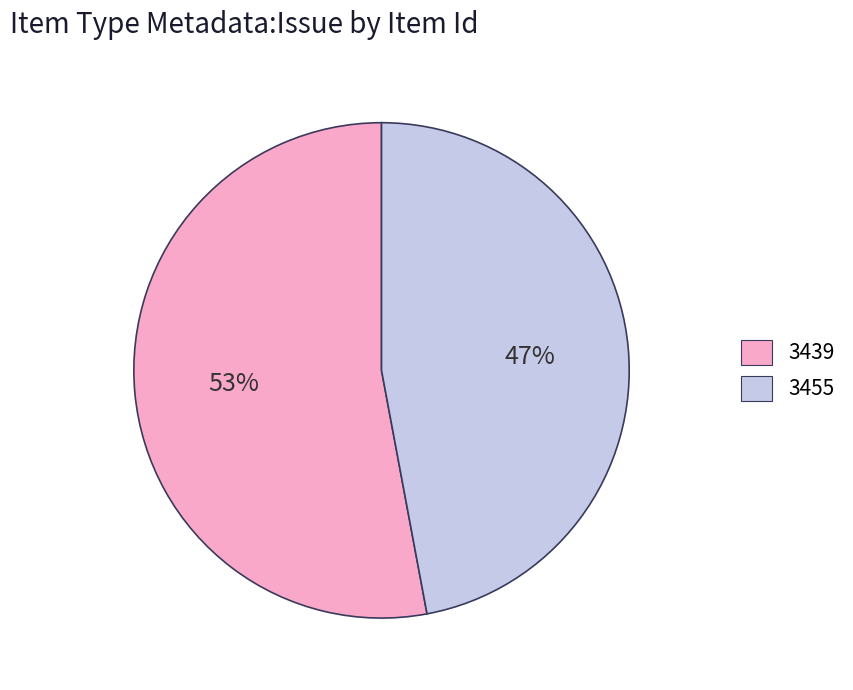

What is the largest slice in the pie chart?

3439